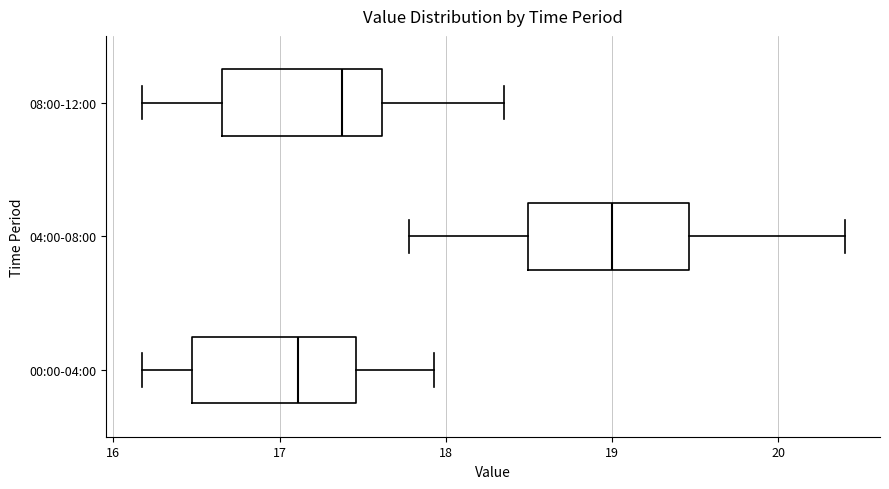

Reading bottom to top, transcribe this box plot: for each box, give where its median line is, the range the box spans, and where its two whiskers end, as read against the x-axis. The values are not printed on the chart, so give them approximately, as read against the axis.

00:00-04:00: median 17.1, box 16.5 to 17.5, whiskers 16.2 to 17.9
04:00-08:00: median 19.0, box 18.5 to 19.5, whiskers 17.8 to 20.4
08:00-12:00: median 17.4, box 16.7 to 17.6, whiskers 16.2 to 18.4